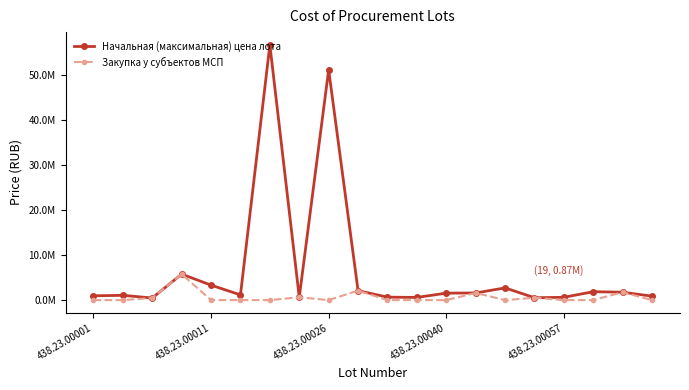

What is the greatest value displayed?

56622784.2